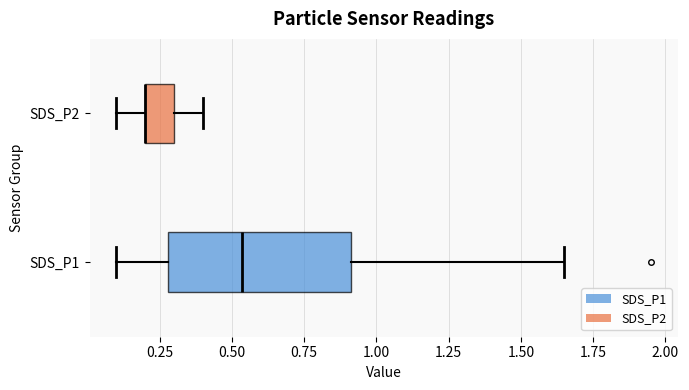

Reading bottom to top, read every box against the x-axis: the position of its median line, the range the box covers, and the ends of its whiskers. The values are not printed on the chart, so give them approximately, as read against the axis.

SDS_P1: median 0.55, box 0.30 to 0.90, whiskers 0.10 to 1.65
SDS_P2: median 0.20 (drawn on the box's left edge), box 0.20 to 0.30, whiskers 0.10 to 0.40